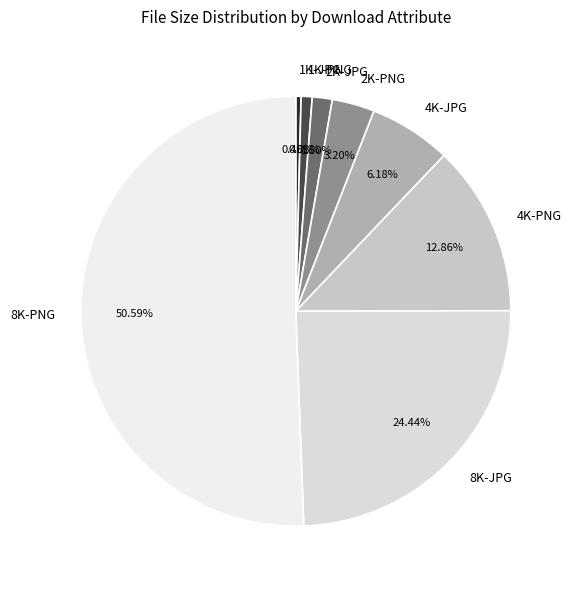

What is the ratio of the value at 2K-PNG to the value at 1K-JPG?

8.1